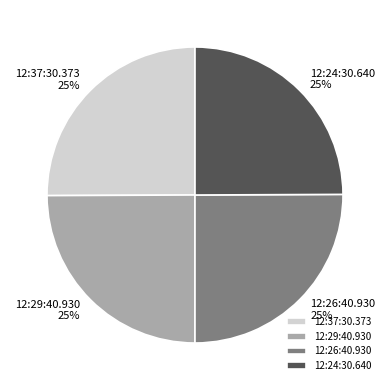

True or false: 12:26:40.930 accounts for 37% of the total.

False